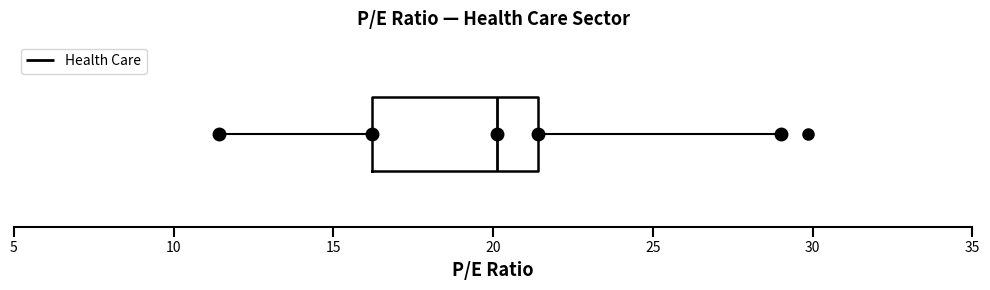

Read this box plot against the x-axis: the position of the median line, the range covered by the box, and the ends of both whiskers. The values are not printed on the chart, so give them approximately, as read against the axis.

median 20.0, box 16.0 to 21.5, whiskers 11.5 to 29.0